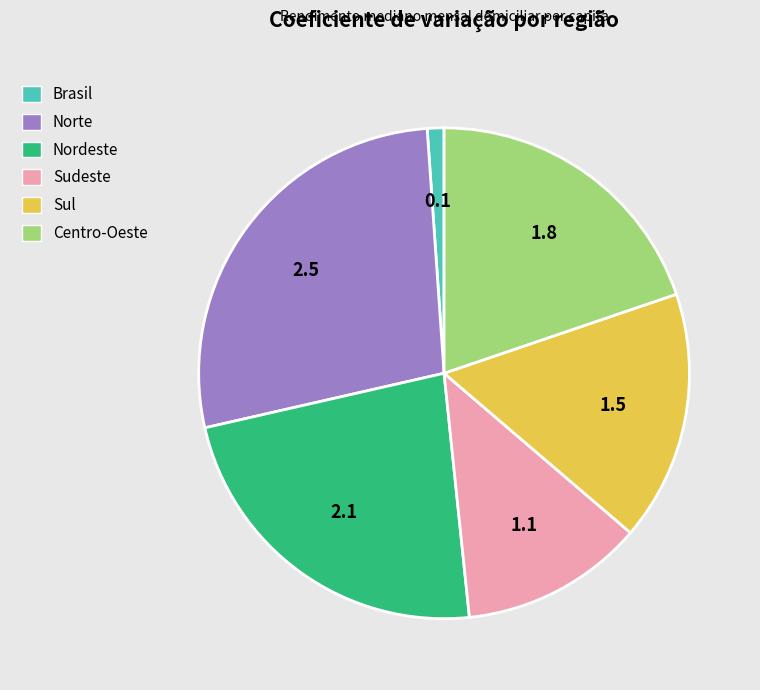

What is the ratio of the value at Norte to the value at Sudeste?

2.3